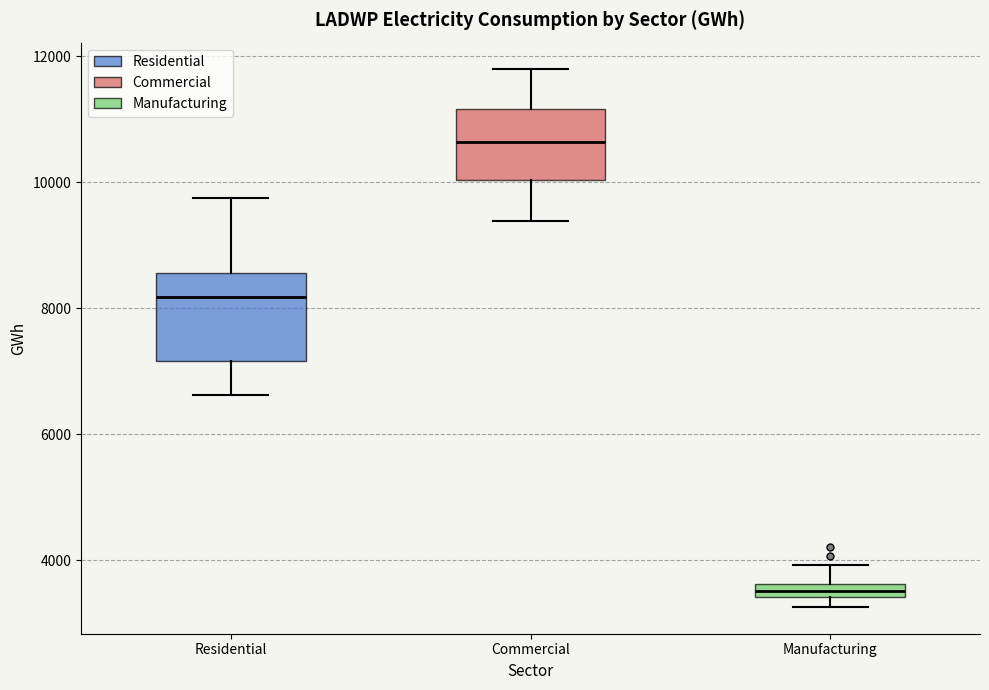

Where is the lower edge of the box for Manufacturing on the y-axis? The values are not printed on the chart, so give them approximately, as read against the axis.

3400